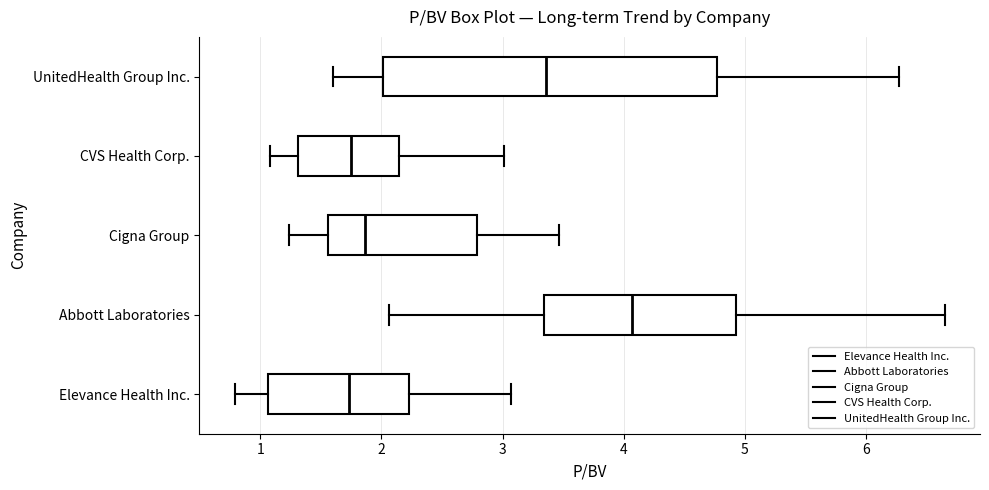

Reading bottom to top, read every box against the x-axis: the position of its median line, the range the box covers, and the ends of its whiskers. The values are not printed on the chart, so give them approximately, as read against the axis.

Elevance Health Inc.: median 1.7, box 1.1 to 2.2, whiskers 0.8 to 3.1
Abbott Laboratories: median 4.1, box 3.3 to 4.9, whiskers 2.1 to 6.7
Cigna Group: median 1.9, box 1.6 to 2.8, whiskers 1.2 to 3.5
CVS Health Corp.: median 1.8, box 1.3 to 2.1, whiskers 1.1 to 3.0
UnitedHealth Group Inc.: median 3.4, box 2.0 to 4.8, whiskers 1.6 to 6.3